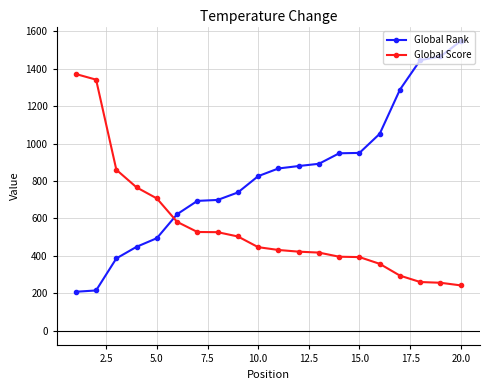

Rank the series by their average value, from lowest to highest.

Global Score, Global Rank